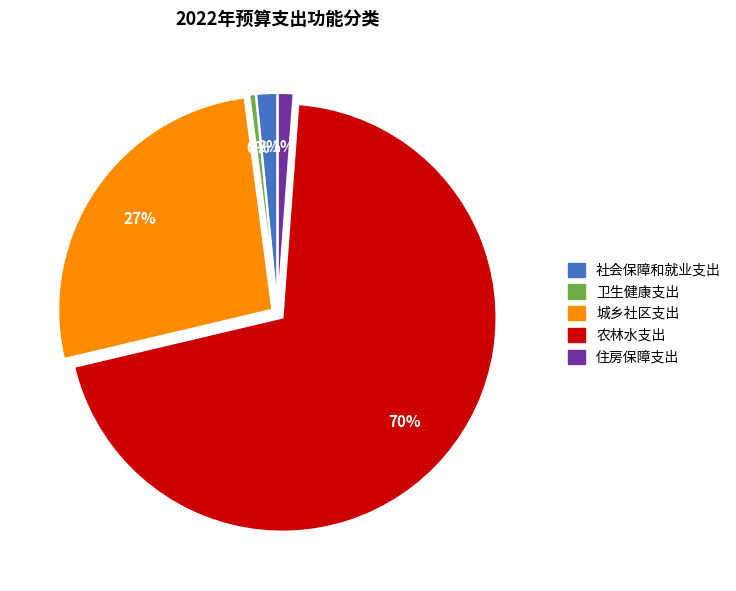

How many segments does this pie chart have?

5